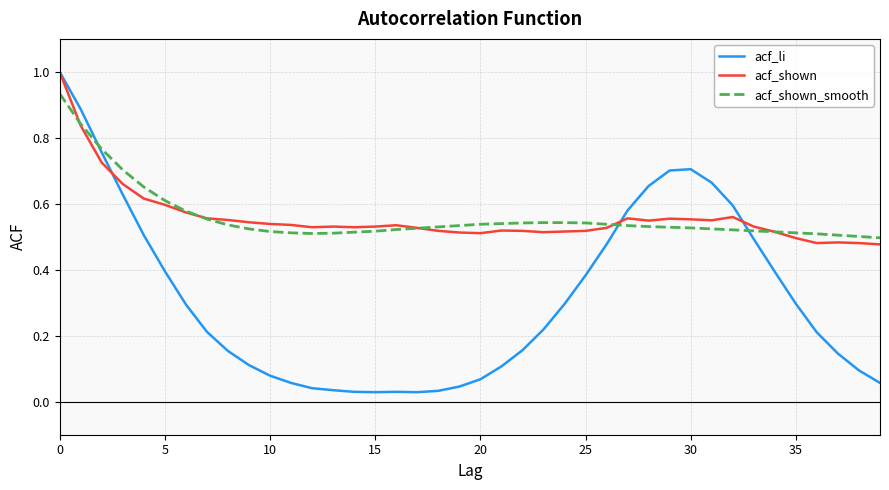

How many times do acf_li and acf_shown_smooth cross each other?

3